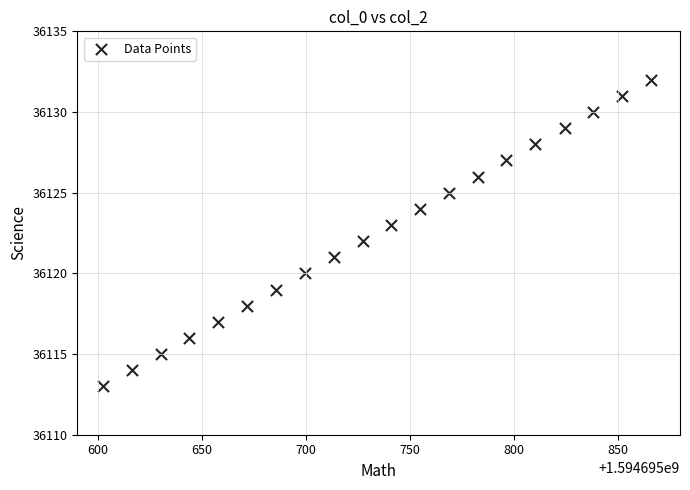

What is the range of Y values (max minus min)?

19